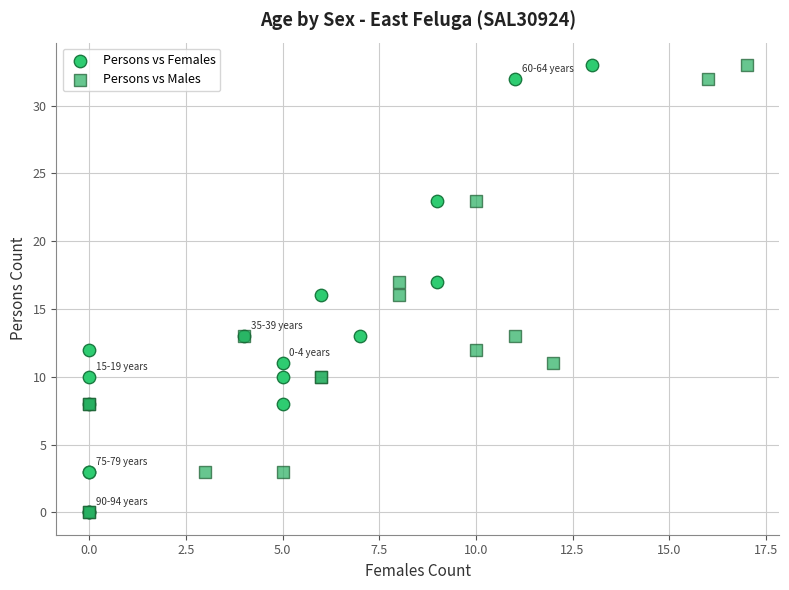

What are all the series names shown in the legend?

Persons vs Females, Persons vs Males